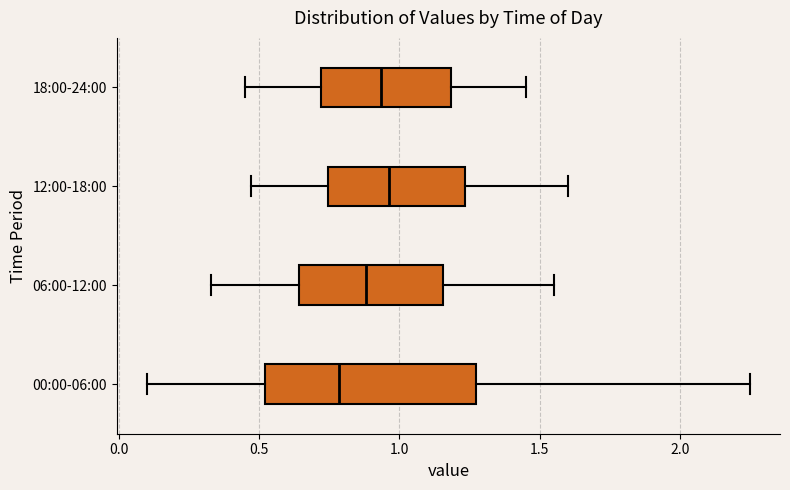

Where is the left edge of the box for 00:00-06:00 on the x-axis? The values are not printed on the chart, so give them approximately, as read against the axis.

0.50